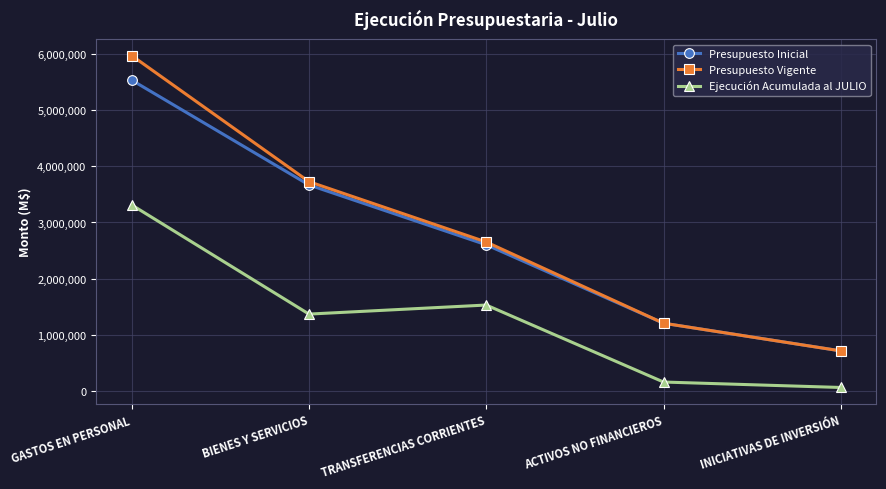

True or false: Presupuesto Vigente and Ejecución Acumulada al JULIO intersect in this chart.

False